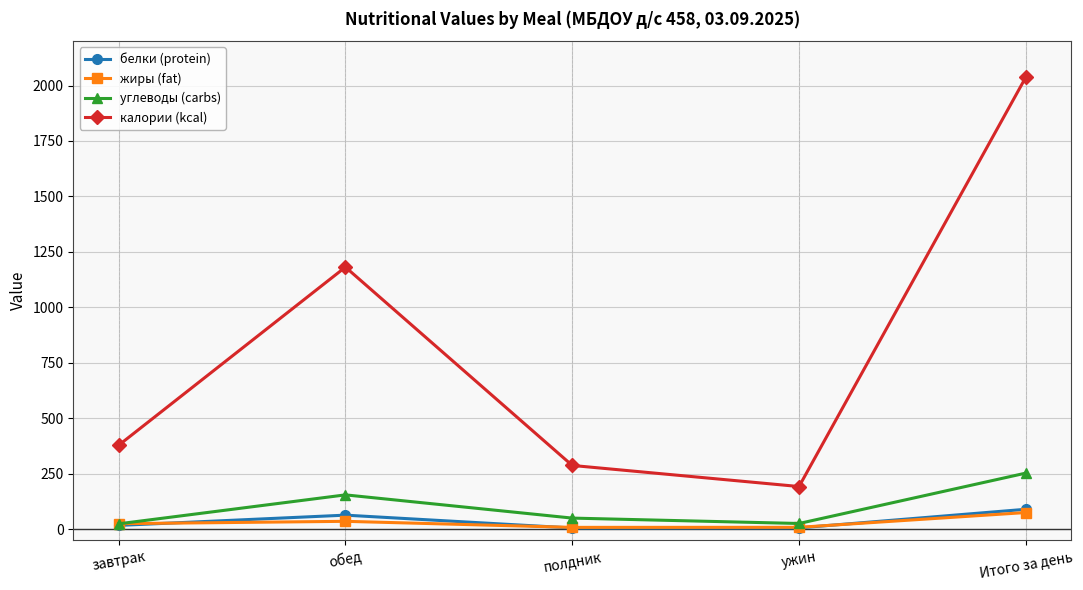

In углеводы (carbs), how many points are higher than both neighbors (excluding endpoints)?

1